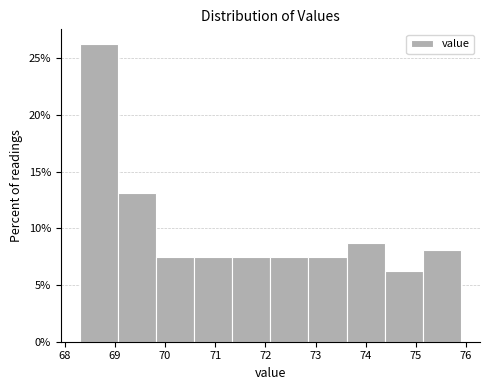

Which range on the x-axis has the tallest bar?

68.30 to 69.06